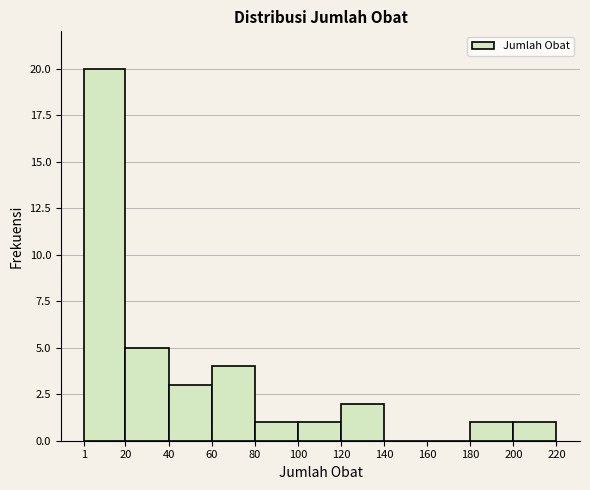

Reading left to right, transcribe this chart: for each bar, give the range it covers on the x-axis and its height. The values are not printed on the chart, so give them approximately, as read against the axis.

1 to 20: 20
20 to 40: 5
40 to 60: 3
60 to 80: 4
80 to 100: 1
100 to 120: 1
120 to 140: 2
140 to 160: 0
160 to 180: 0
180 to 200: 1
200 to 220: 1